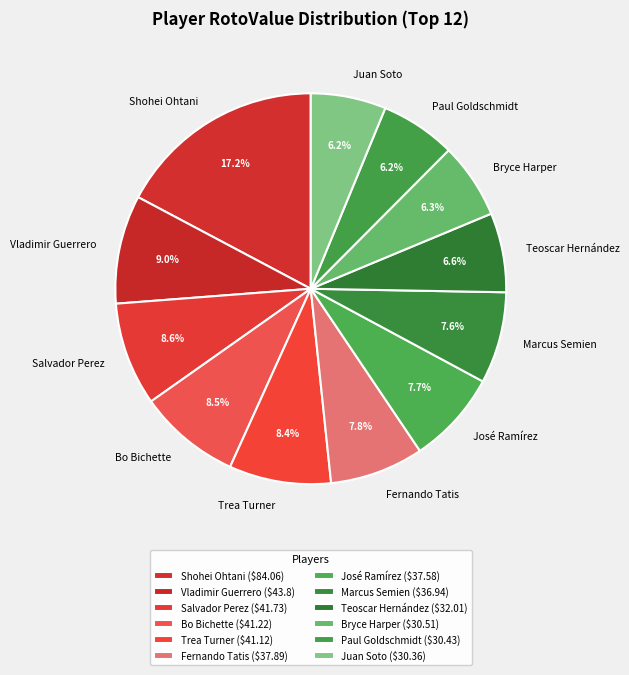

Which has a higher value, Trea Turner or Vladimir Guerrero?

Vladimir Guerrero